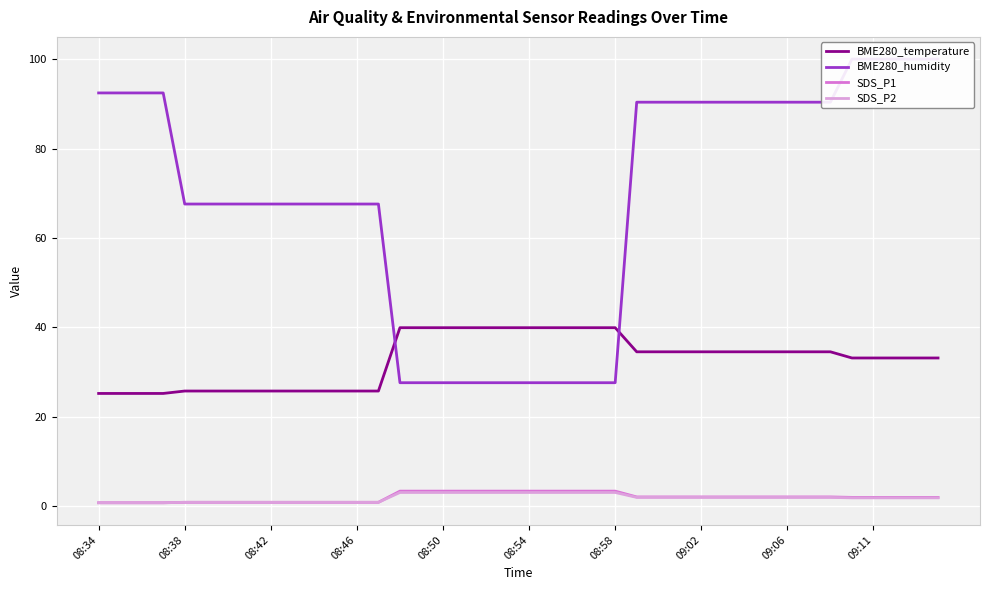

Reading left to right, list all the values displayed in this chart.

BME280_temperature: 25.2	25.2	25.2	25.2	25.8	25.8	25.8	25.8	25.8	25.8	25.8	25.8	25.8	25.8	39.9	39.9	39.9	39.9	39.9	39.9	39.9	39.9	39.9	39.9	39.9	34.5	34.5	34.5	34.5	34.5	34.5	34.5	34.5	34.5	34.5	33.2	33.2	33.2	33.2	33.2
BME280_humidity: 92.4	92.4	92.4	92.4	67.6	67.6	67.6	67.6	67.6	67.6	67.6	67.6	67.6	67.6	27.6	27.6	27.6	27.6	27.6	27.6	27.6	27.6	27.6	27.6	27.6	90.4	90.4	90.4	90.4	90.4	90.4	90.4	90.4	90.4	90.4	100.0	100.0	100.0	100.0	100.0
SDS_P1: 0.8	0.8	0.8	0.8	0.9	0.9	0.9	0.9	0.9	0.9	0.9	0.9	0.9	0.9	3.4	3.4	3.4	3.4	3.4	3.4	3.4	3.4	3.4	3.4	3.4	2.1	2.1	2.1	2.1	2.1	2.1	2.1	2.1	2.1	2.1	2.0	2.0	2.0	2.0	2.0
SDS_P2: 0.8	0.8	0.8	0.8	0.9	0.9	0.9	0.9	0.9	0.9	0.9	0.9	0.9	0.9	3.1	3.1	3.1	3.1	3.1	3.1	3.1	3.1	3.1	3.1	3.1	2.0	2.0	2.0	2.0	2.0	2.0	2.0	2.0	2.0	2.0	1.9	1.9	1.9	1.9	1.9